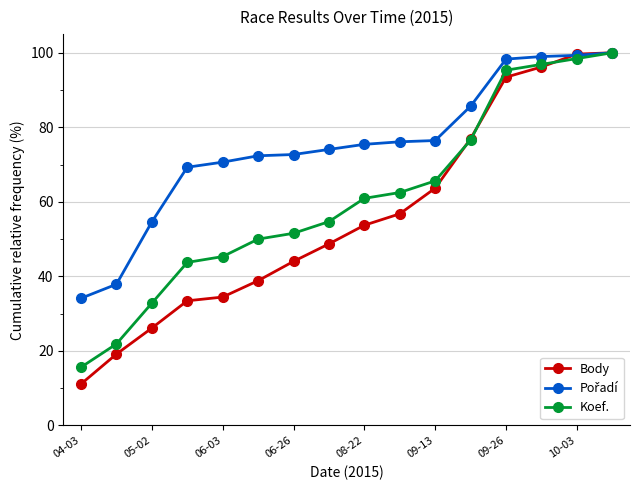

Which series has the widest spread of values?

Body